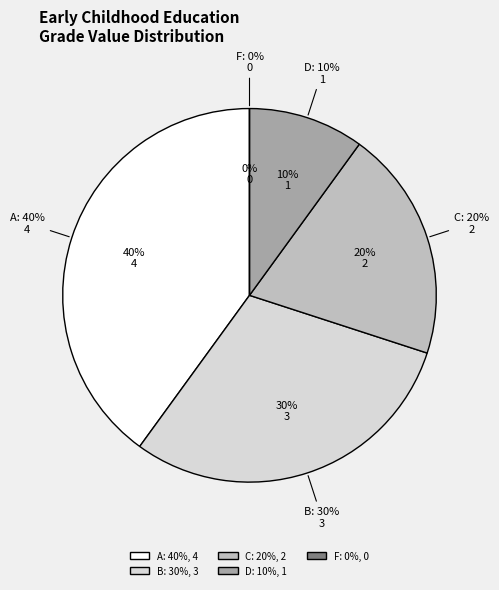

Is there any slice that represents more than half of the pie?

No